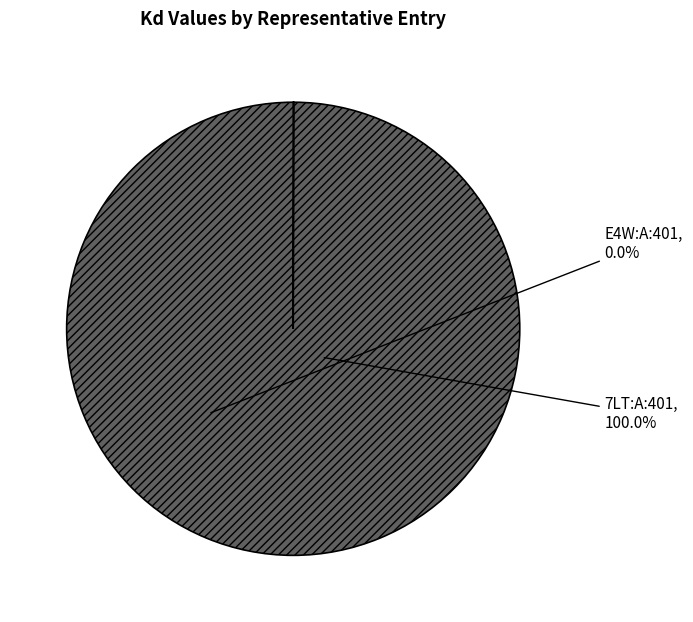

True or false: 7LT:A:401 accounts for 100% of the total.

True